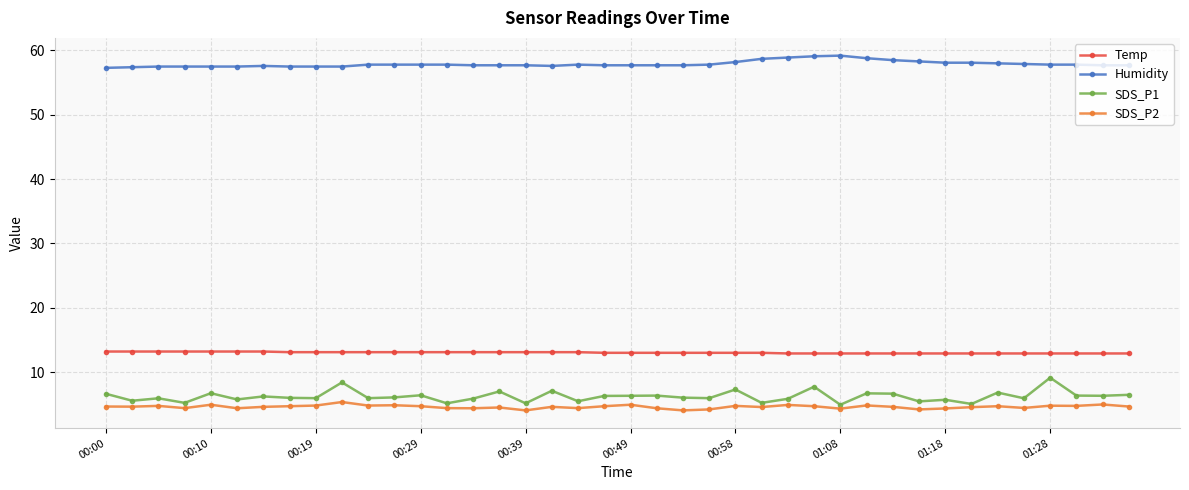

True or false: Temp and Humidity cross at least once.

False